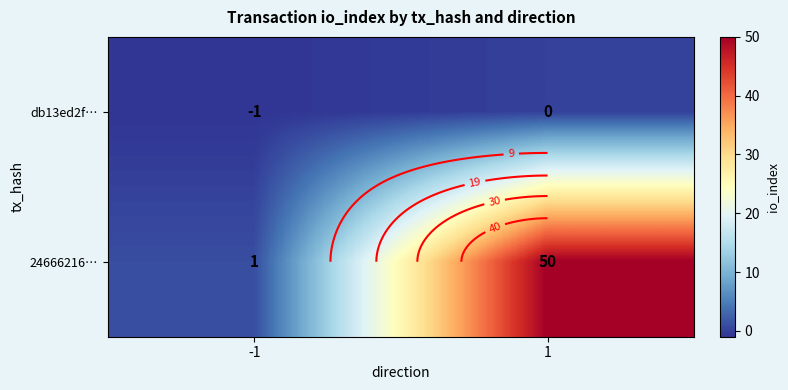

True or false: db13ed2f… has a value of -1 at -1.

False